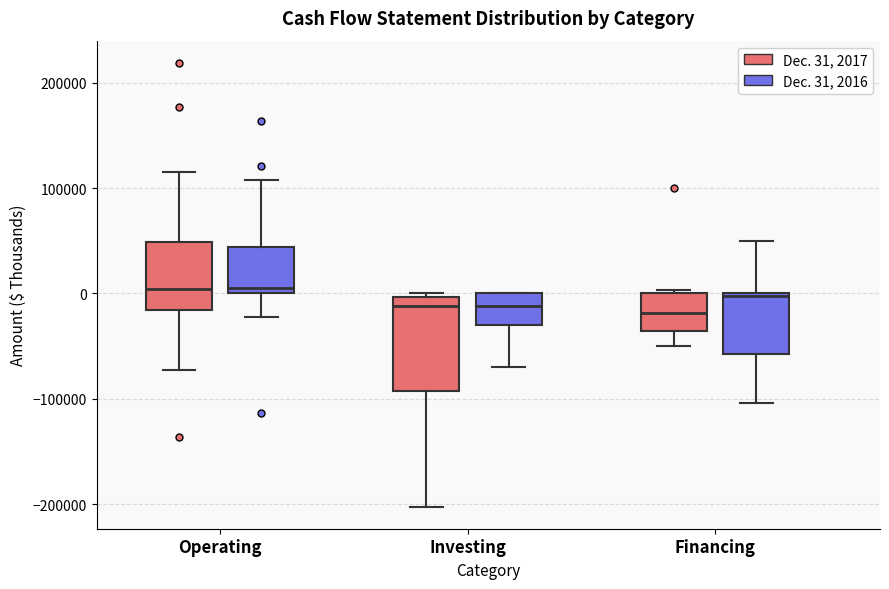

Reading left to right, read every box against the y-axis: the position of its median line, the range the box covers, and the ends of its whiskers. The values are not printed on the chart, so give them approximately, as read against the axis.

Operating (Dec. 31, 2017): median 0, box -20000 to 50000, whiskers -70000 to 120000
Operating (Dec. 31, 2016): median 10000, box 0 to 40000, whiskers -20000 to 110000
Investing (Dec. 31, 2017): median -10000, box -90000 to 0, whiskers -200000 to 0 (just above the box's upper edge)
Investing (Dec. 31, 2016): median -10000, box -30000 to 0, whiskers -70000 to 0
Financing (Dec. 31, 2017): median -20000, box -40000 to 0, whiskers -50000 to 0
Financing (Dec. 31, 2016): median 0 (just below the box's upper edge), box -60000 to 0, whiskers -100000 to 50000